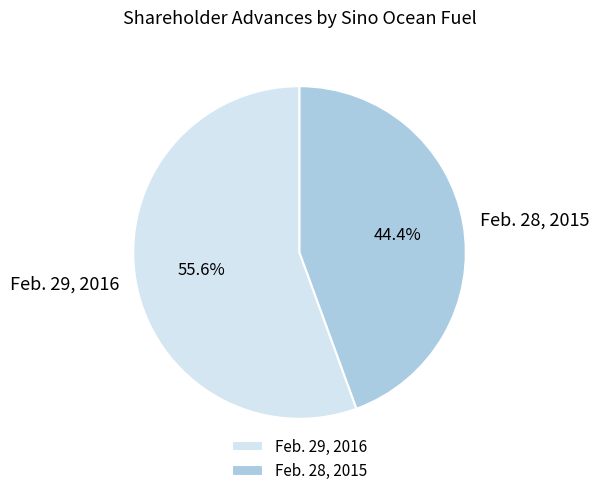

Does Feb. 28, 2015 account for over 50% of the chart?

No